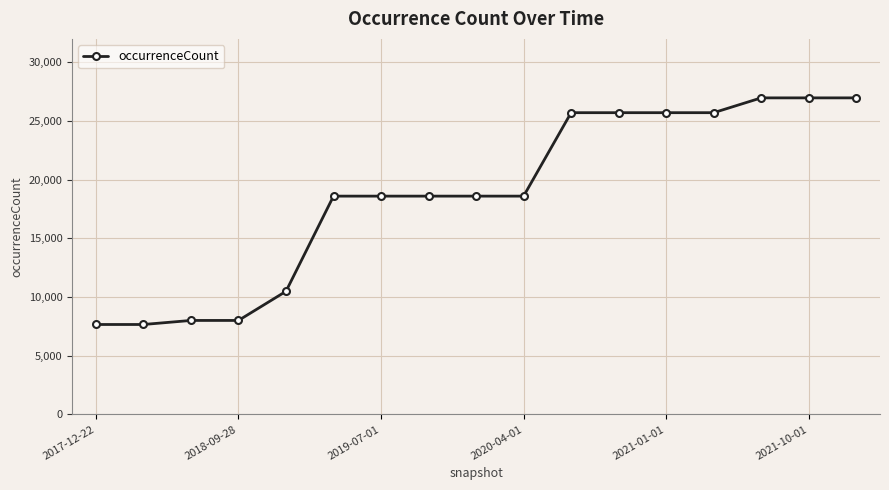

How many lines are shown in the chart?

1